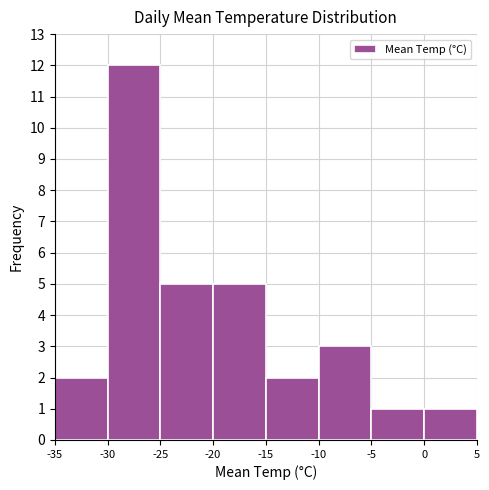

What is the height of the bar covering -30 to -25 on the x-axis? The values are not printed on the chart, so give them approximately, as read against the axis.

12